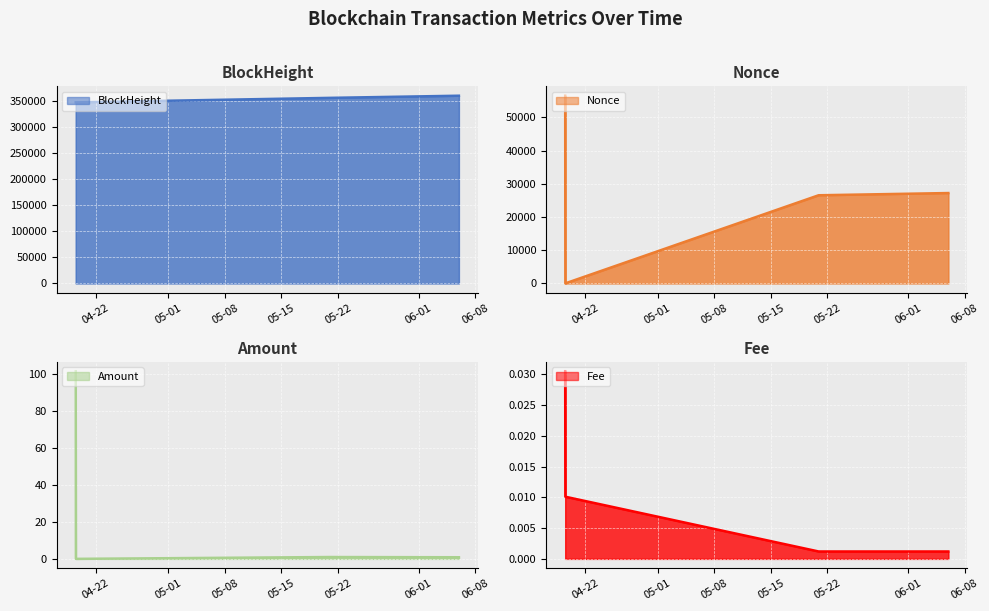

Is the value of Amount at 2024-04-19 13:21:00 greater than the value of BlockHeight at 2024-04-19 13:21:00?

No